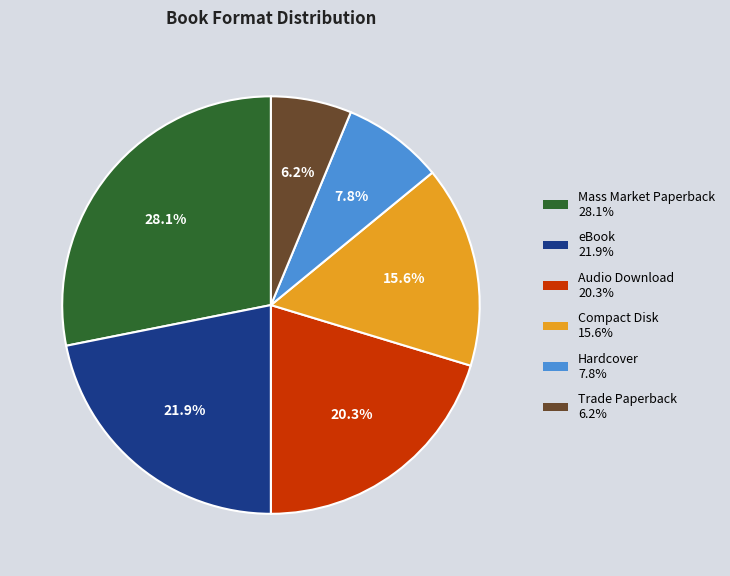

Is there a majority slice in this chart?

No